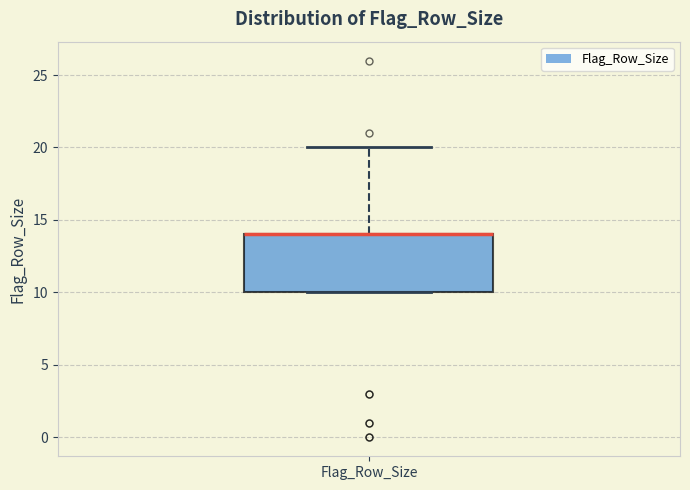

Transcribe this box plot: give where the median line is, the range the box spans, and where the two whiskers end, as read against the y-axis. The values are not printed on the chart, so give them approximately, as read against the axis.

median 14 (drawn on the box's upper edge), box 10 to 14, whiskers 10 to 20